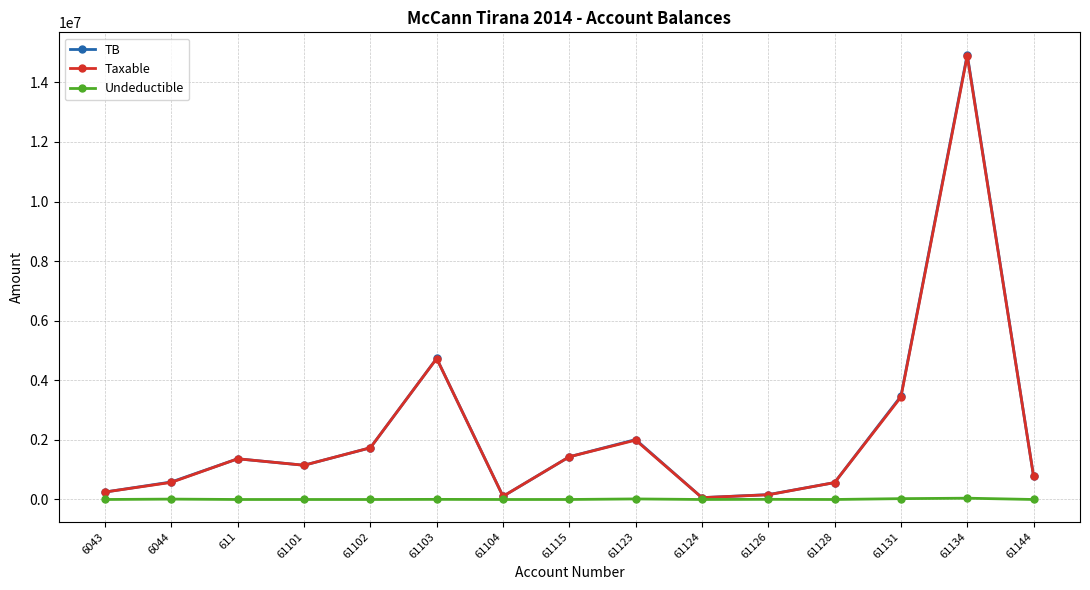

Is this an area chart (filled region under the line)?

No